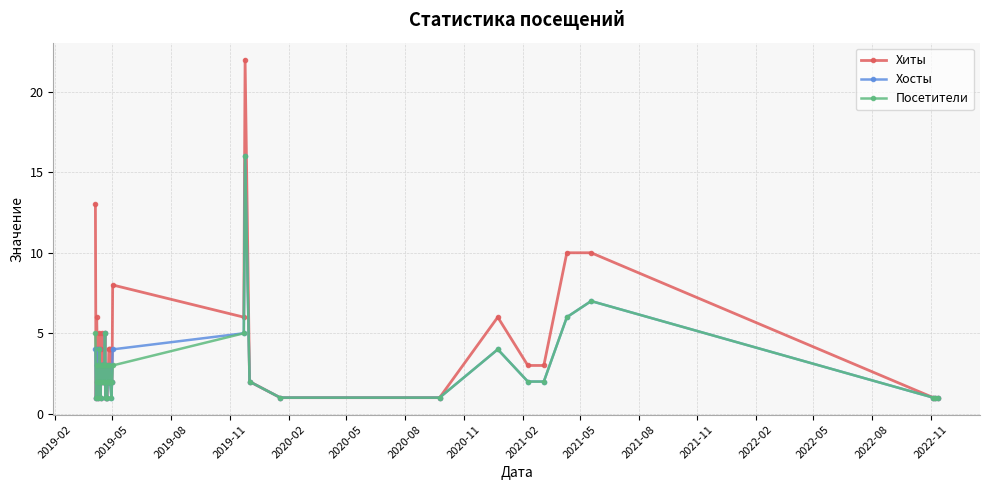

What is the minimum value for Хосты?

1